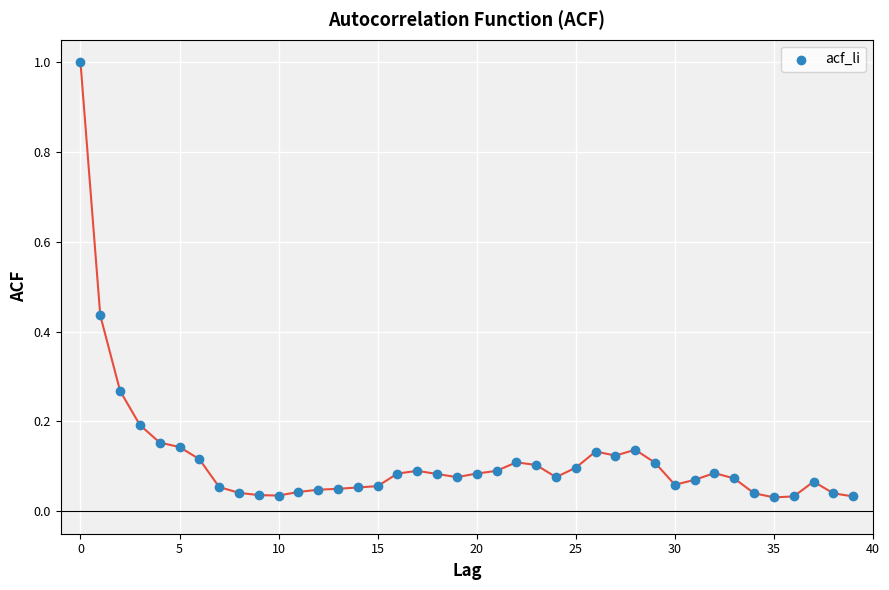

What is the range of Y values (max minus min)?

1.0